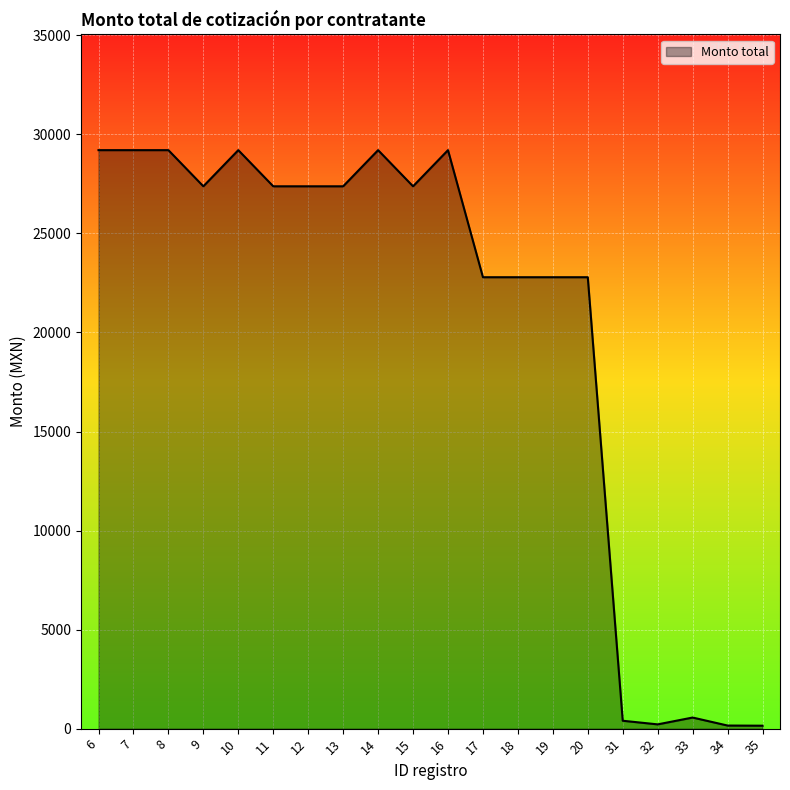

Is it true that the value at 12 is 27380.4?

True